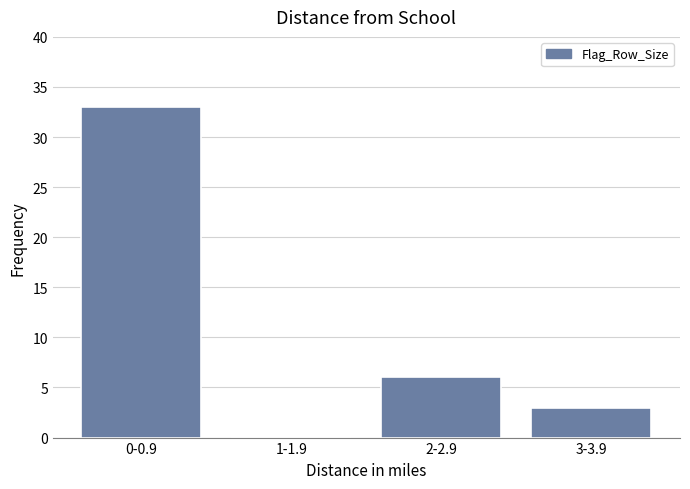

Reading left to right, list all the values displayed in this chart.

0-0.9=33	1-1.9=0	2-2.9=6	3-3.9=3